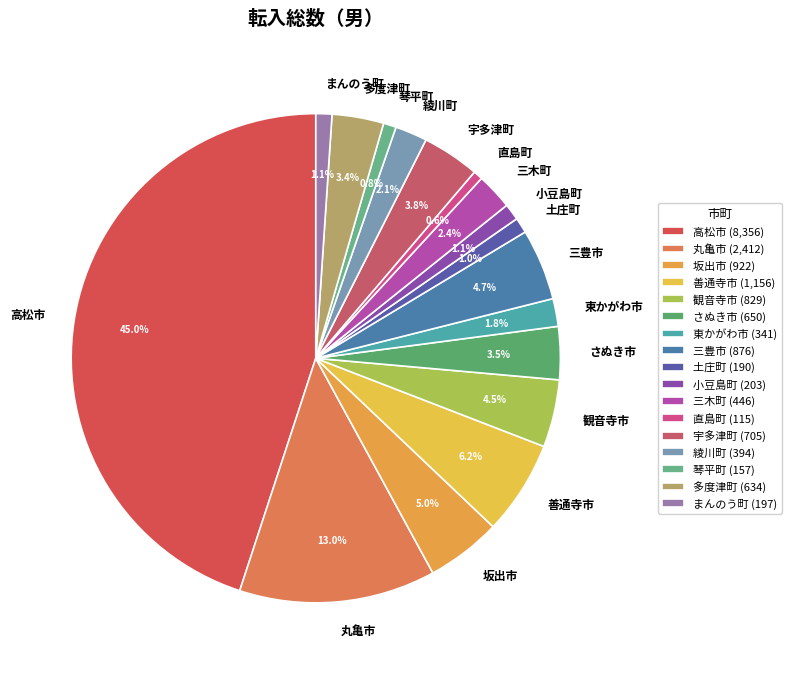

How many segments does this pie chart have?

17